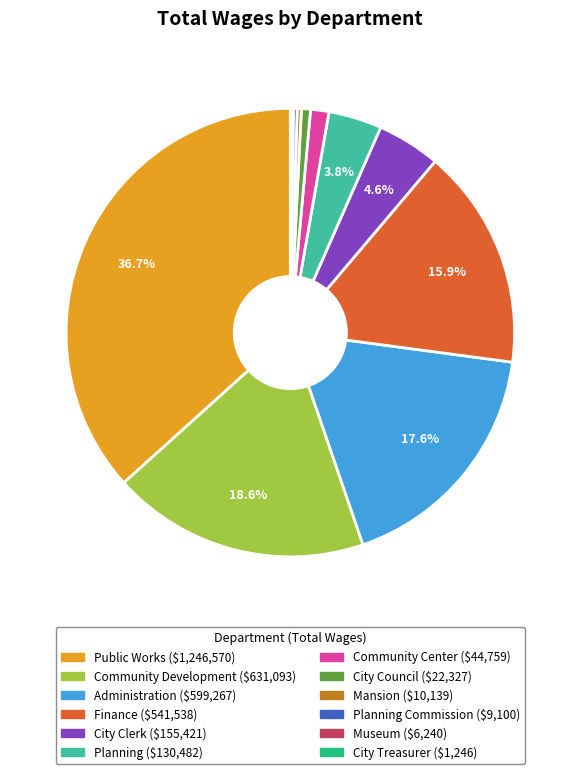

Is there a majority slice in this chart?

No